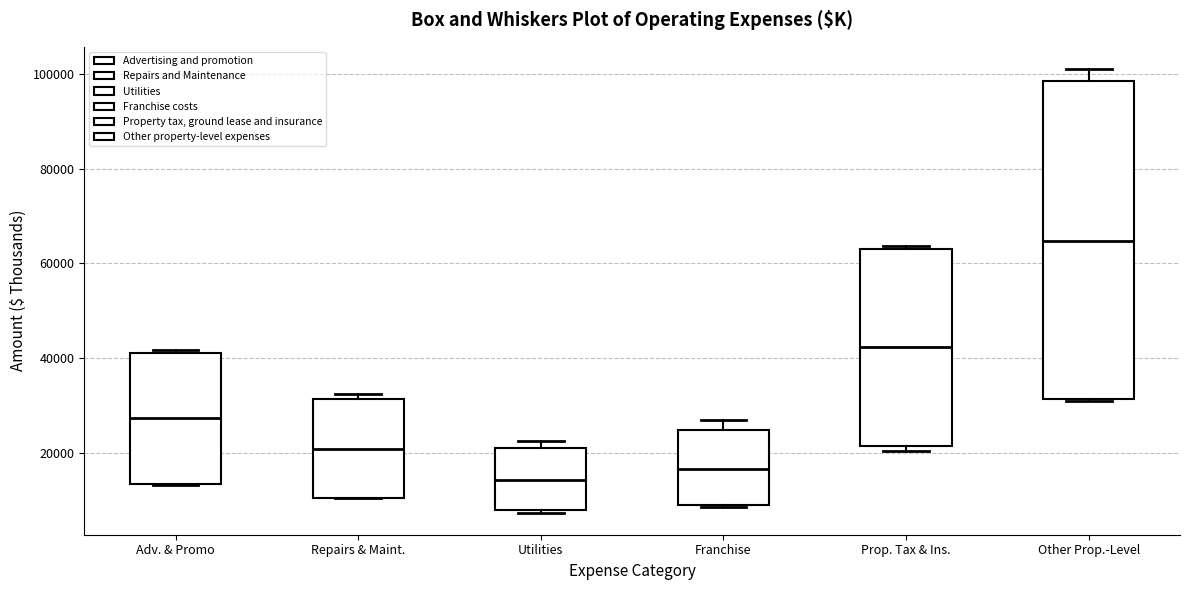

Where is the upper edge of the box for Utilities on the y-axis? The values are not printed on the chart, so give them approximately, as read against the axis.

22000